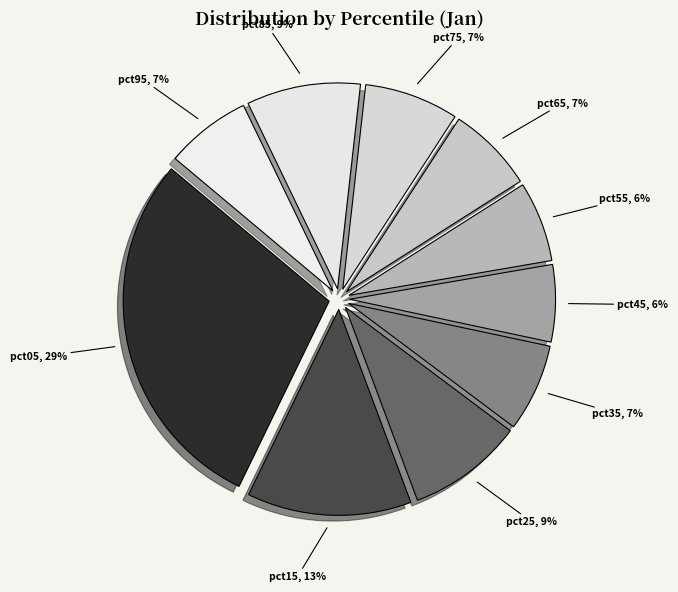

Is it true that pct05 is 43% of the pie?

False